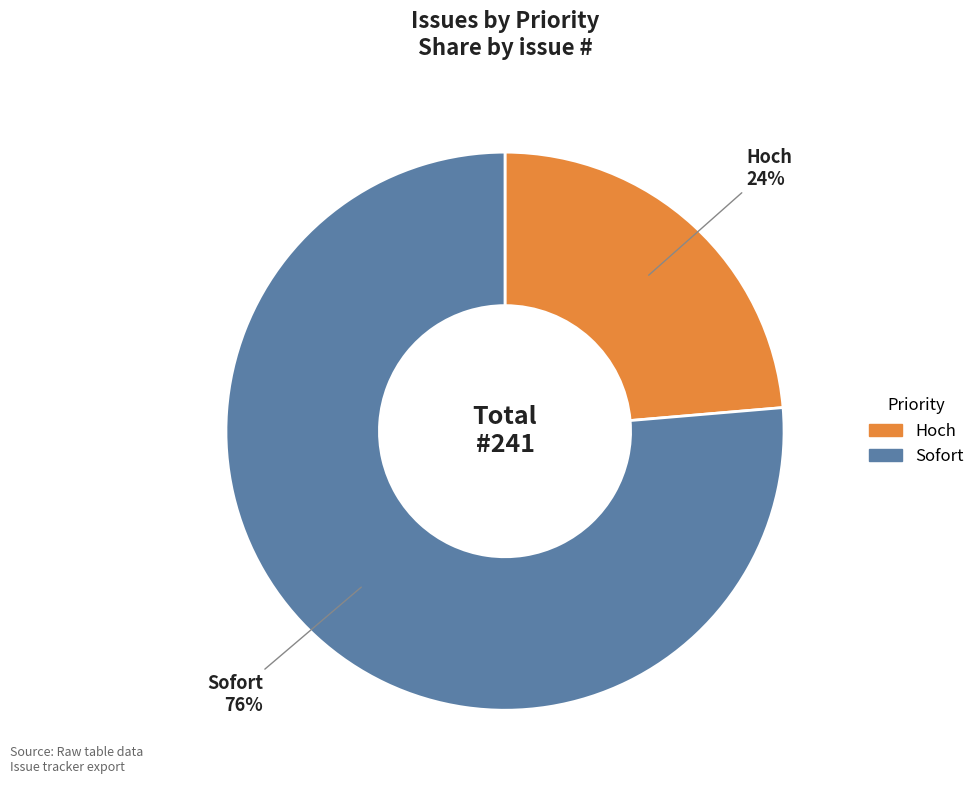

To the nearest percent, what is the average slice percentage?

50%